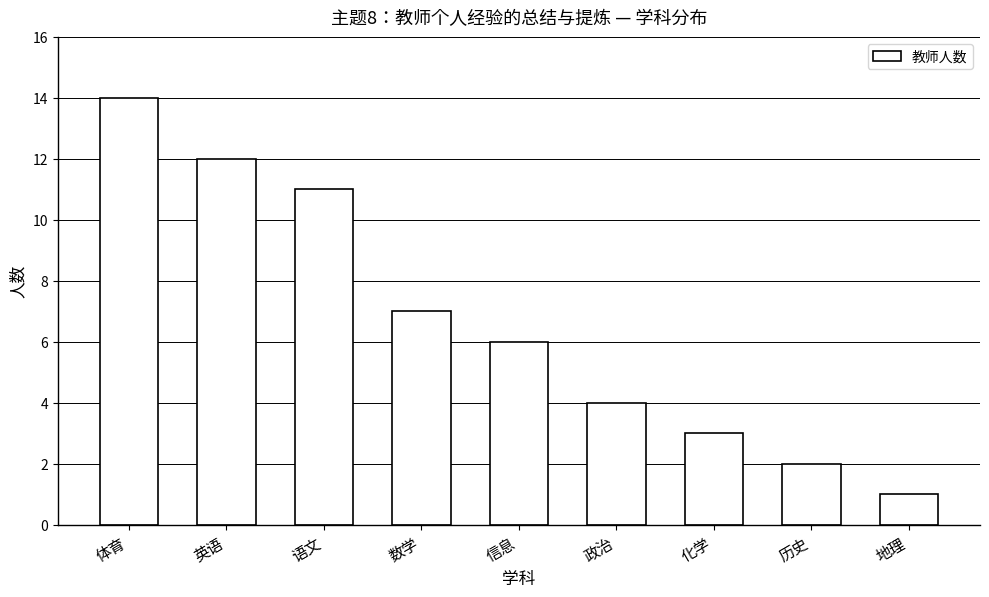

What is the change in value from 英语 to 信息?

-6